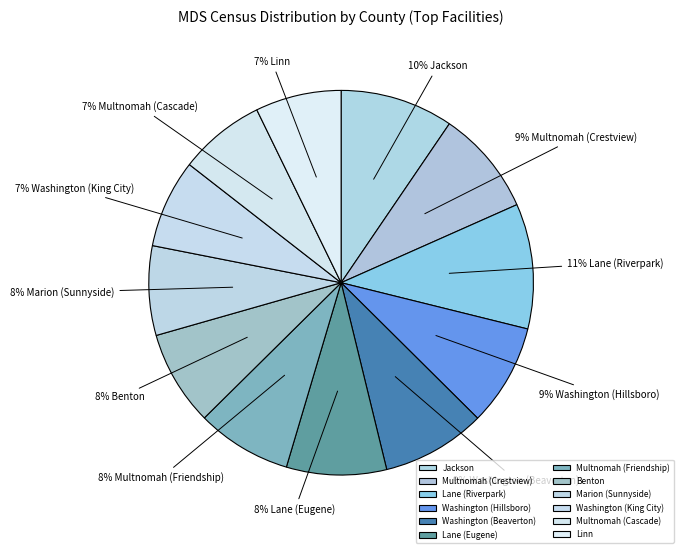

What is the smallest slice in the pie chart?

Linn